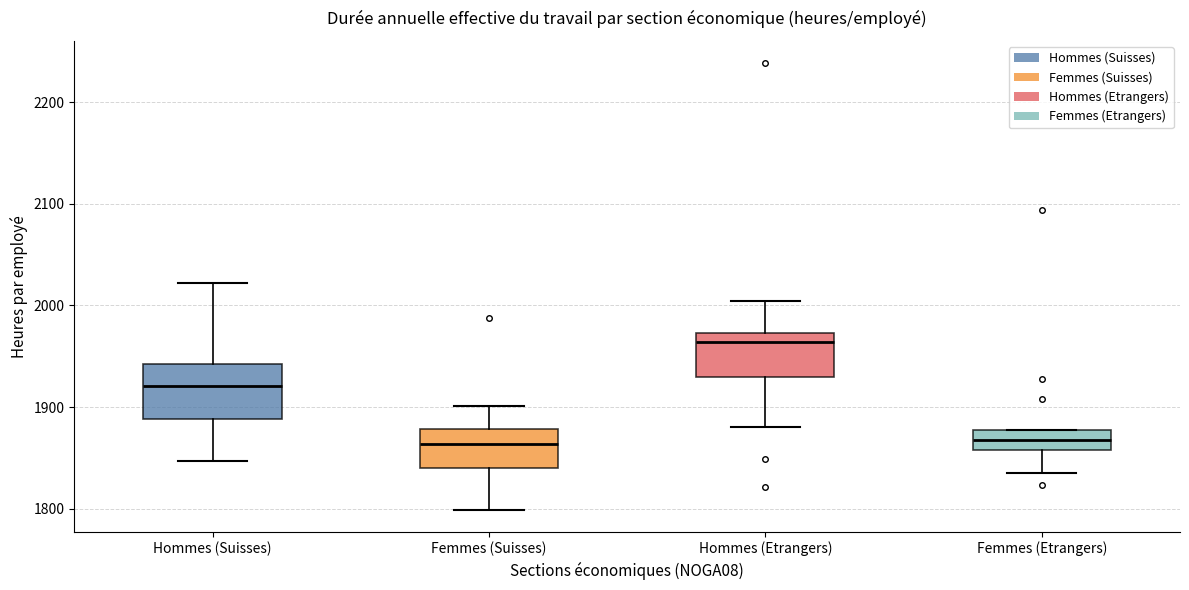

Which box is the tallest, from its lower edge to its upper edge?

Hommes (Suisses)